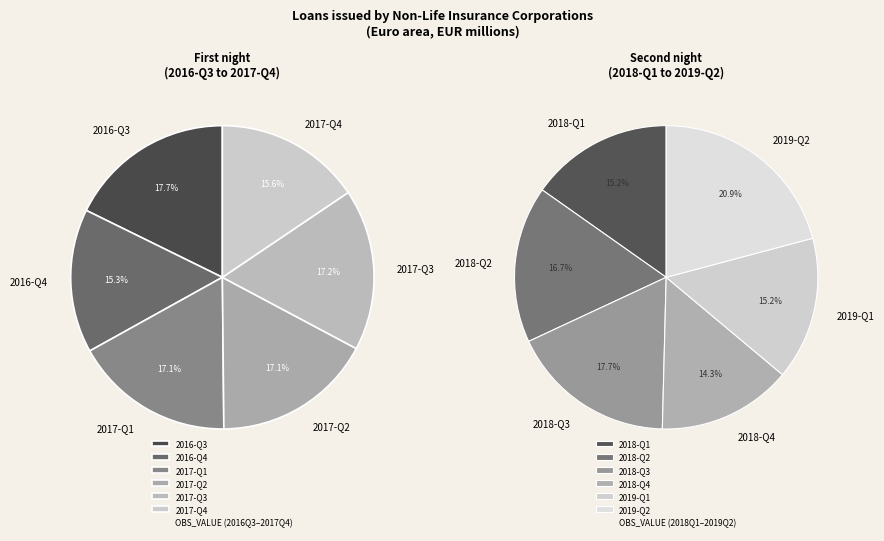

Which category has the smallest portion of the pie?

2016-Q4